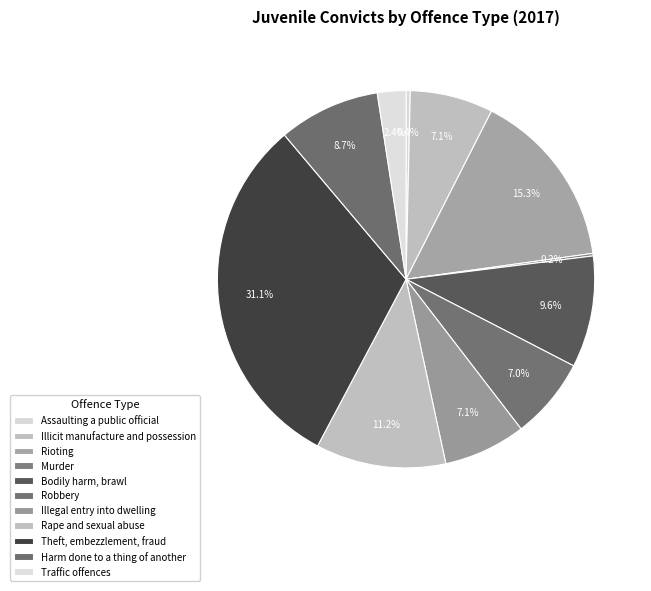

What is the largest slice in the pie chart?

Theft, embezzlement, fraud